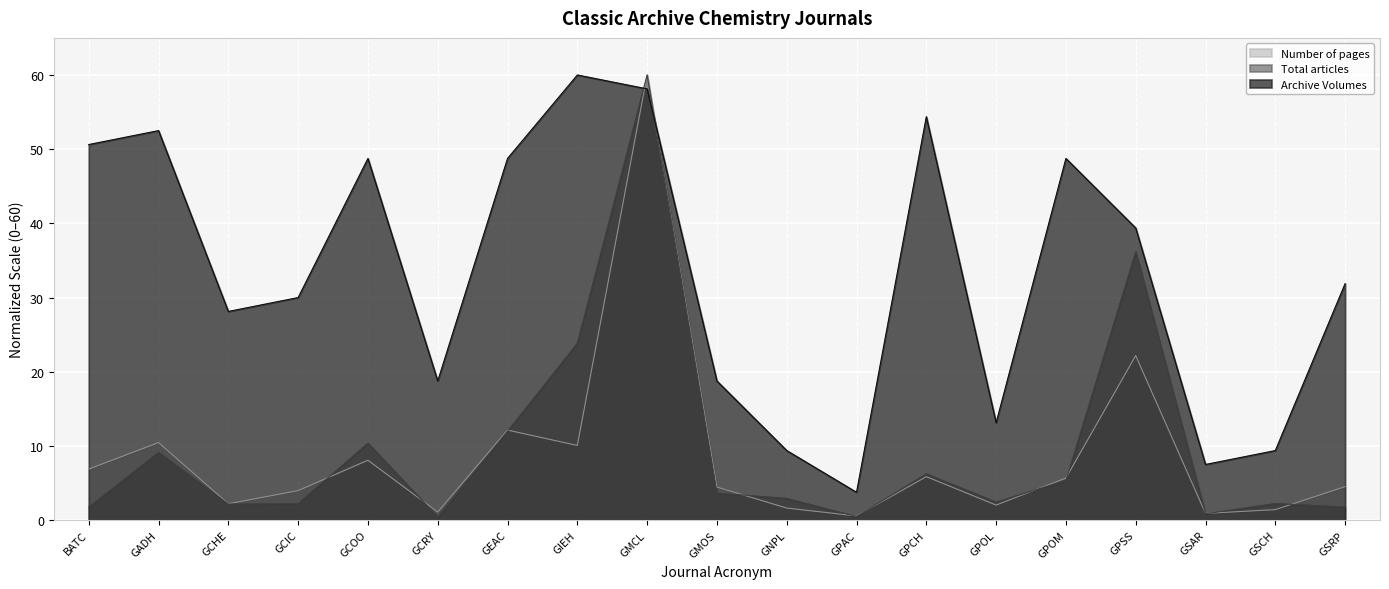

Where is Total articles nearest to the value 30?

GIEH